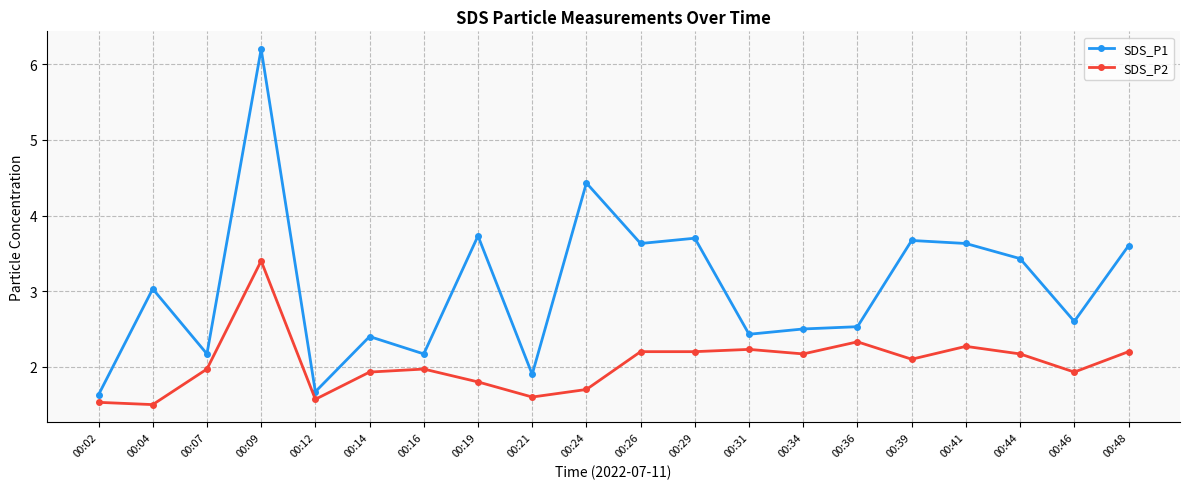

Rank the series by their maximum value, from lowest to highest.

SDS_P2, SDS_P1